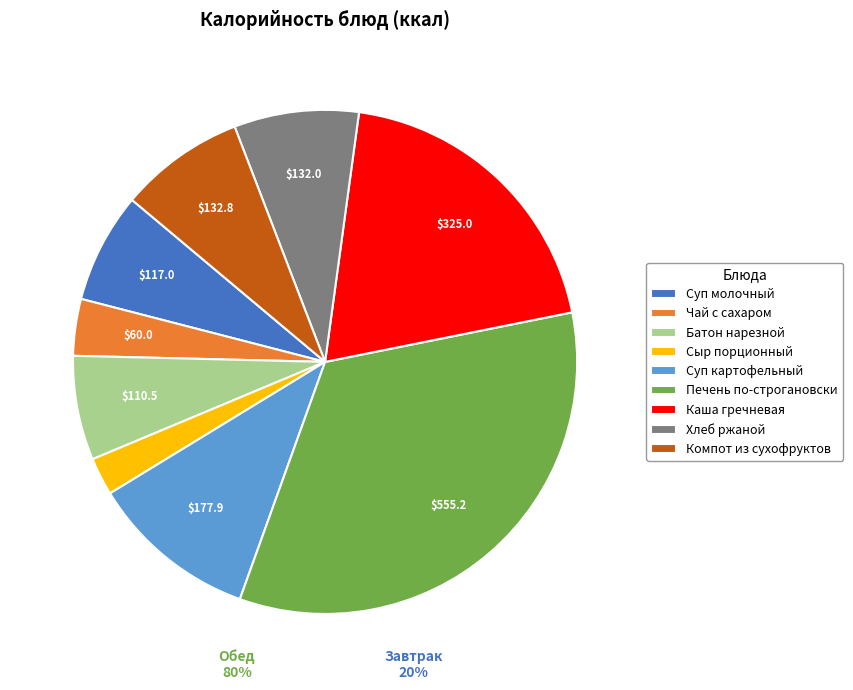

What is the smallest slice in the pie chart?

Сыр порционный